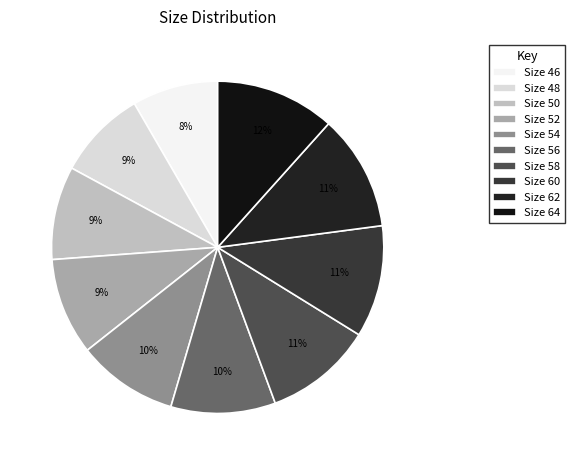

How many segments does this pie chart have?

10